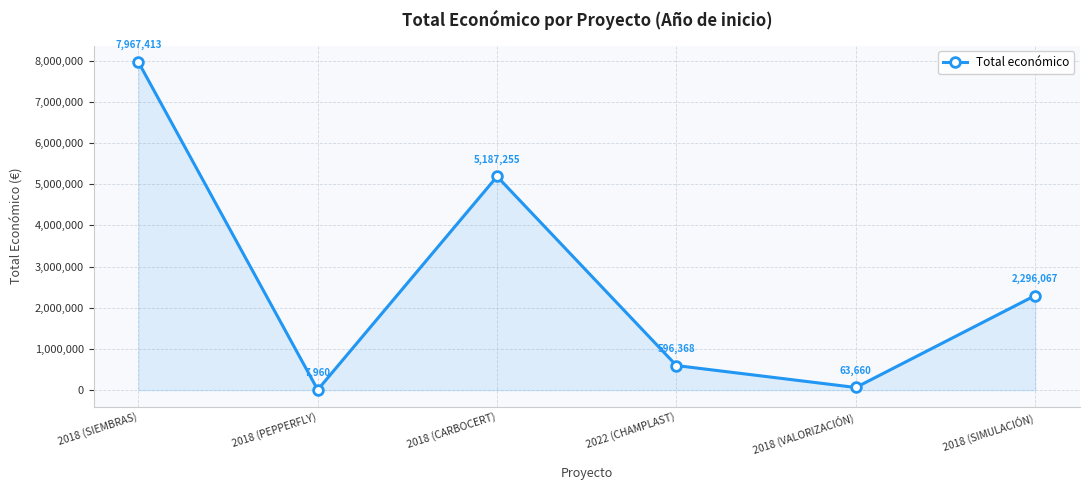

How many interior local valleys (lower than both neighbors) does the data have?

2